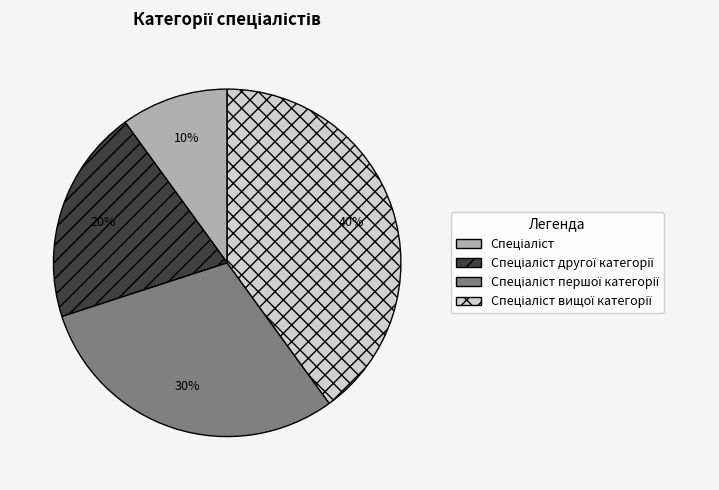

Is there a majority slice in this chart?

No